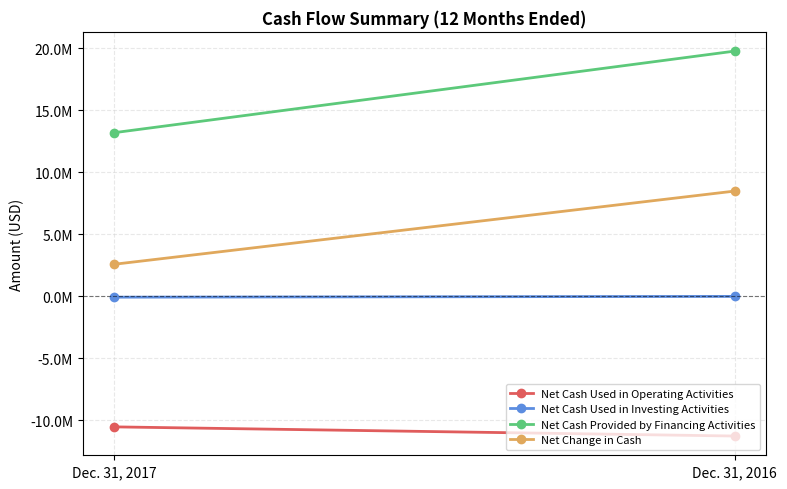

At which label is Net Change in Cash closest to 5530744?

Dec. 31, 2017